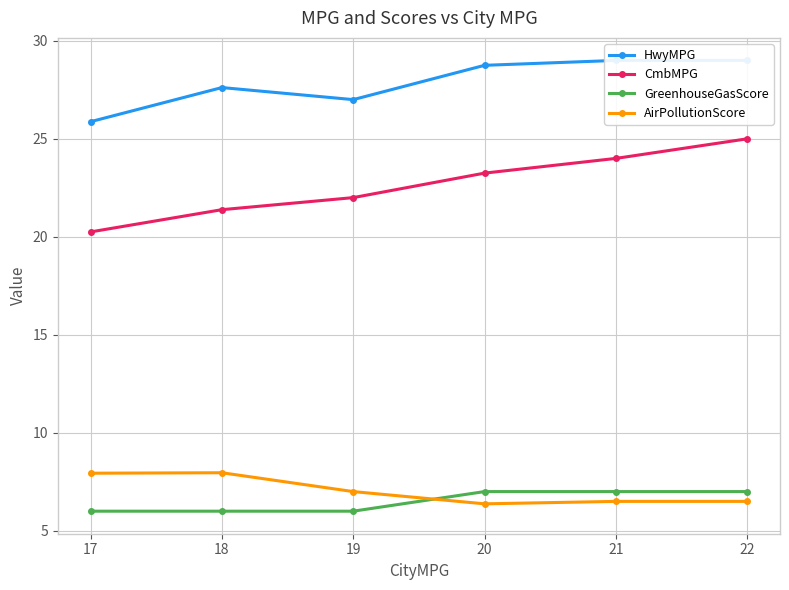

What is the difference between the maximum and minimum values in the AirPollutionScore series?

1.6